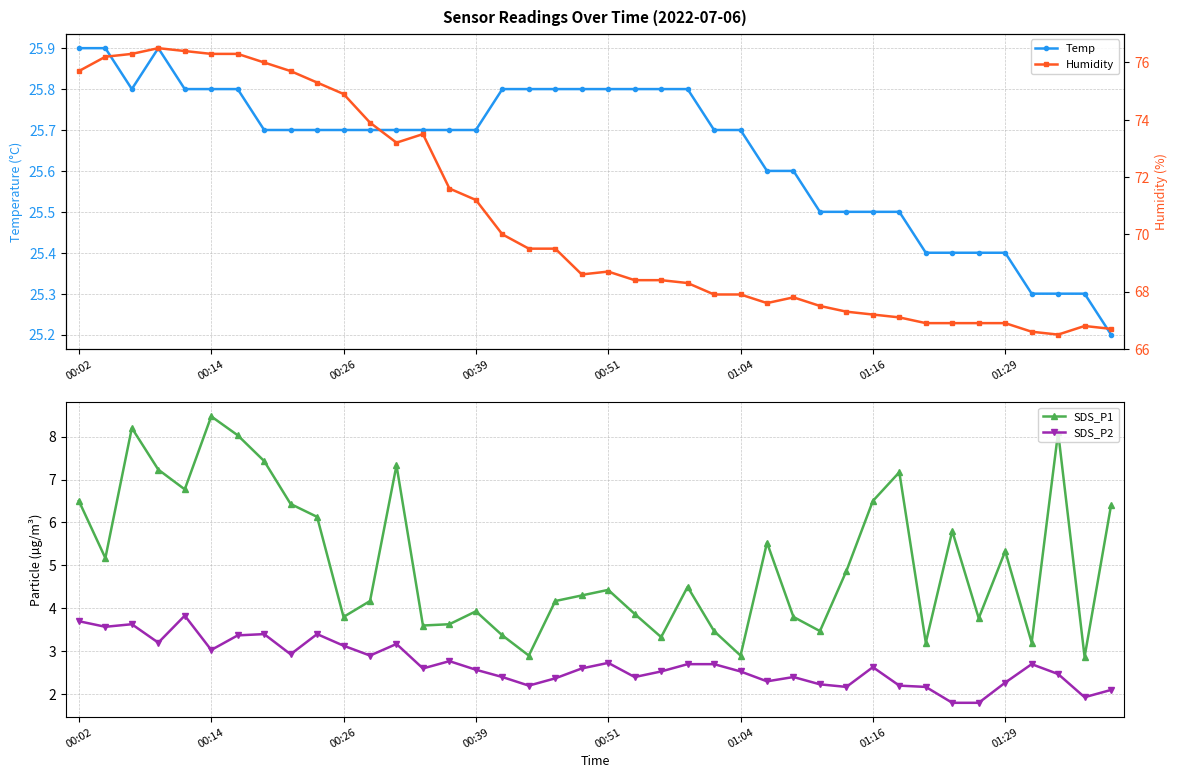

Which series has the largest total across all categories?

Humidity